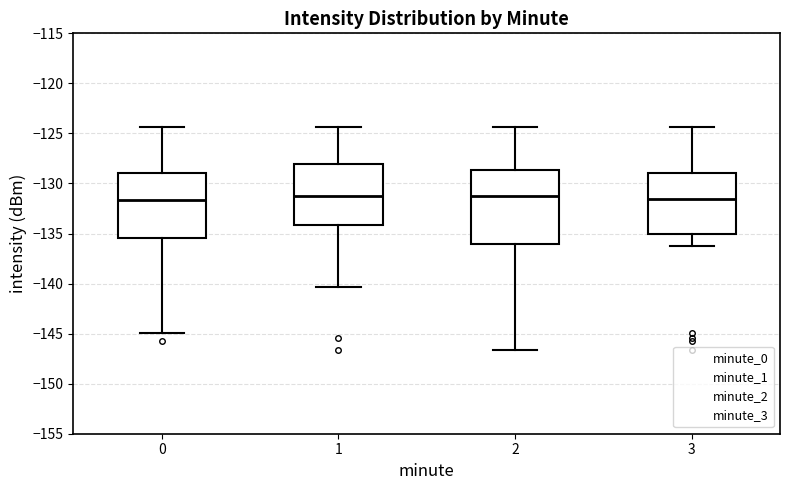

Reading left to right, read every box against the y-axis: the position of its median line, the range the box covers, and the ends of its whiskers. The values are not printed on the chart, so give them approximately, as read against the axis.

0: median -131.5, box -135.5 to -129.0, whiskers -145.0 to -124.5
1: median -131.0, box -134.0 to -128.0, whiskers -140.5 to -124.5
2: median -131.0, box -136.0 to -128.5, whiskers -146.5 to -124.5
3: median -131.5, box -135.0 to -129.0, whiskers -136.0 to -124.5